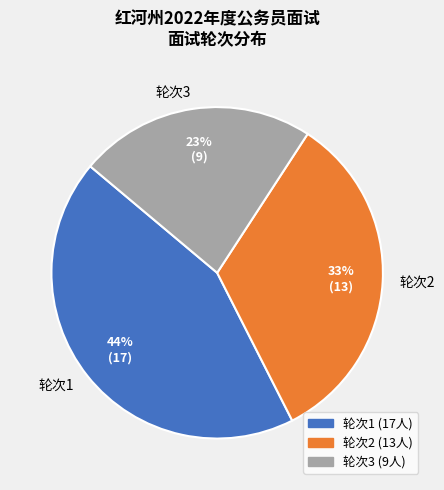

To the nearest percent, what is the combined percentage of 轮次2 and 轮次1?

77%